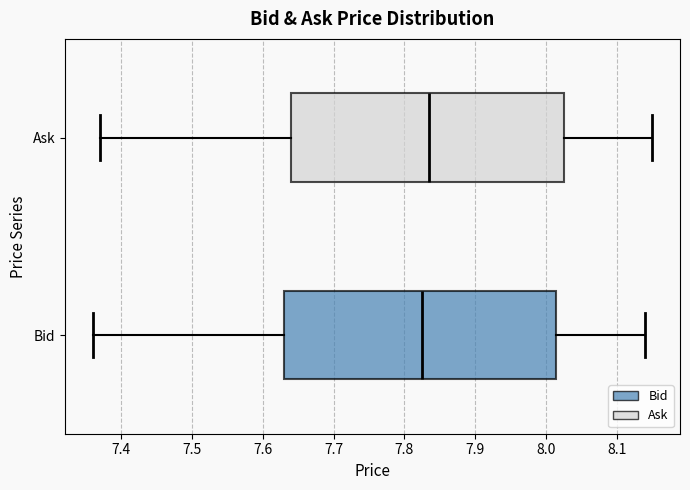

Where is the right edge of the box for Bid on the x-axis? The values are not printed on the chart, so give them approximately, as read against the axis.

8.02